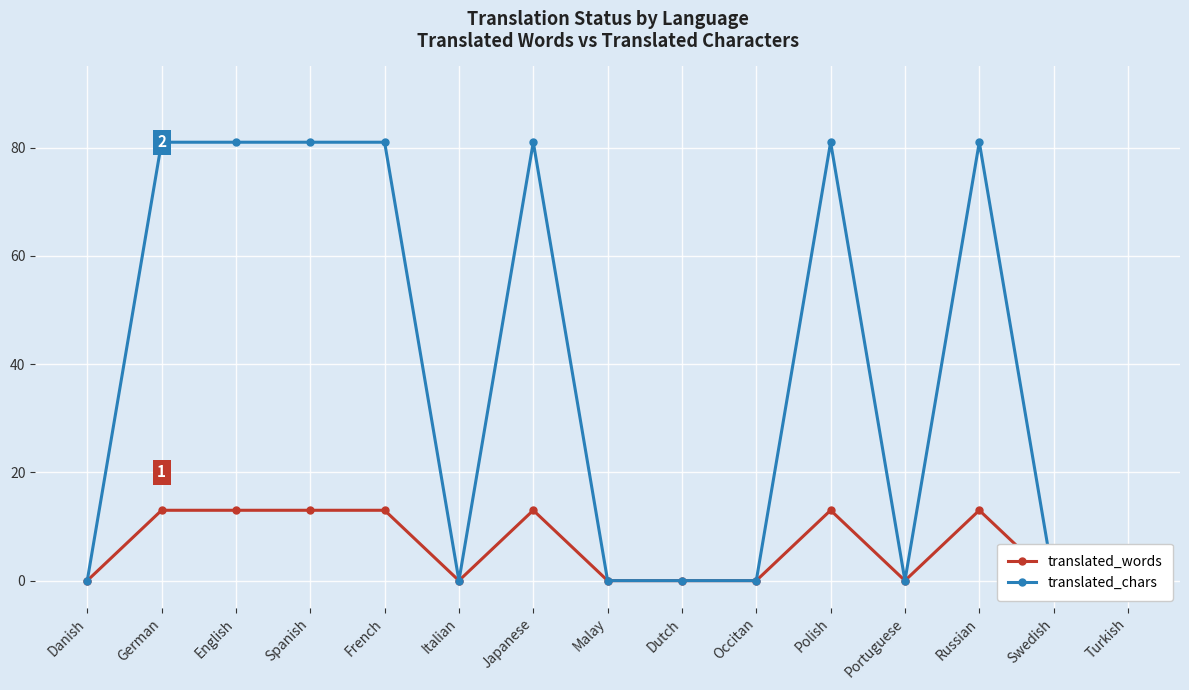

In translated_chars, how many points are lower than both neighbors (excluding endpoints)?

2